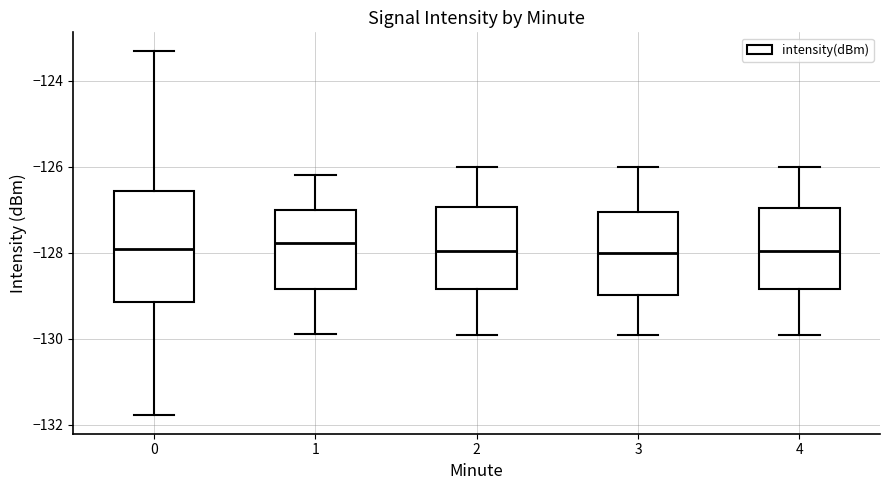

Reading left to right, read every box against the y-axis: the position of its median line, the range the box covers, and the ends of its whiskers. The values are not printed on the chart, so give them approximately, as read against the axis.

0: median -128.0, box -129.2 to -126.6, whiskers -131.8 to -123.2
1: median -127.8, box -128.8 to -127.0, whiskers -129.8 to -126.2
2: median -128.0, box -128.8 to -127.0, whiskers -130.0 to -126.0
3: median -128.0, box -129.0 to -127.0, whiskers -130.0 to -126.0
4: median -128.0, box -128.8 to -127.0, whiskers -130.0 to -126.0